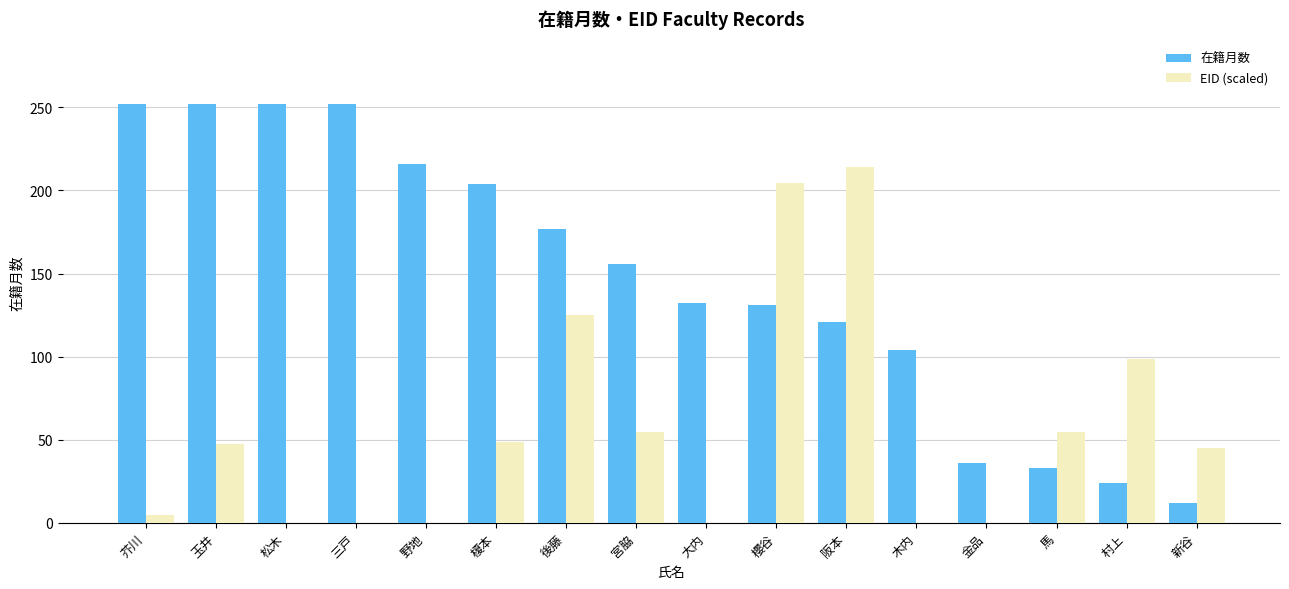

Is the value of EID (scaled) at 宮脇 greater than the value of 在籍月数 at 馬?

Yes